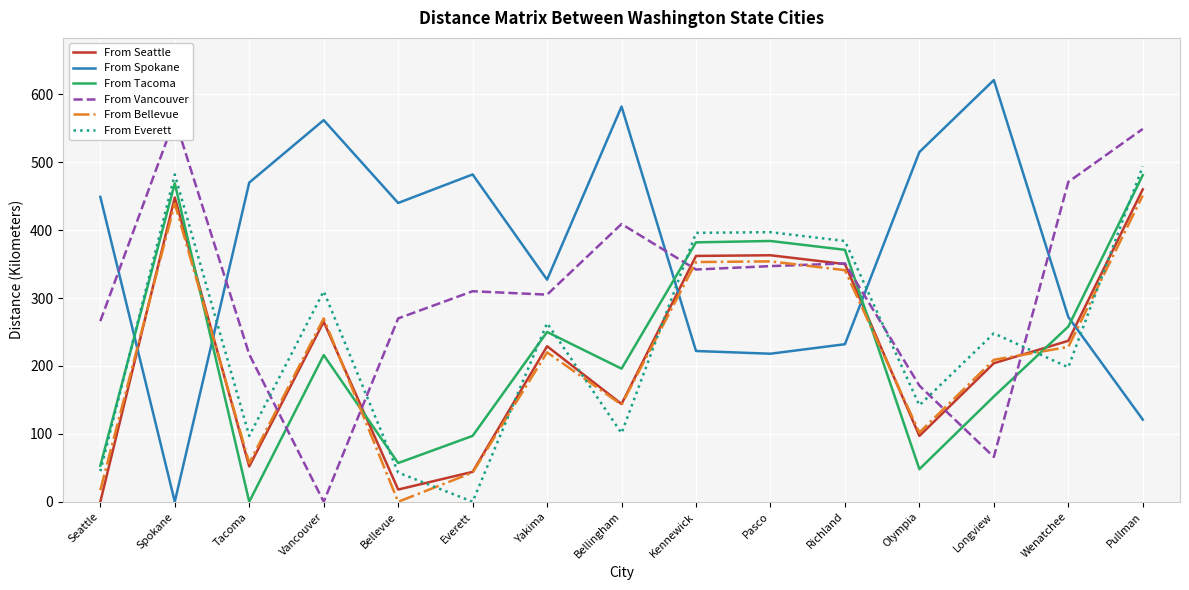

How many interior local valleys does the From Vancouver series have?

4